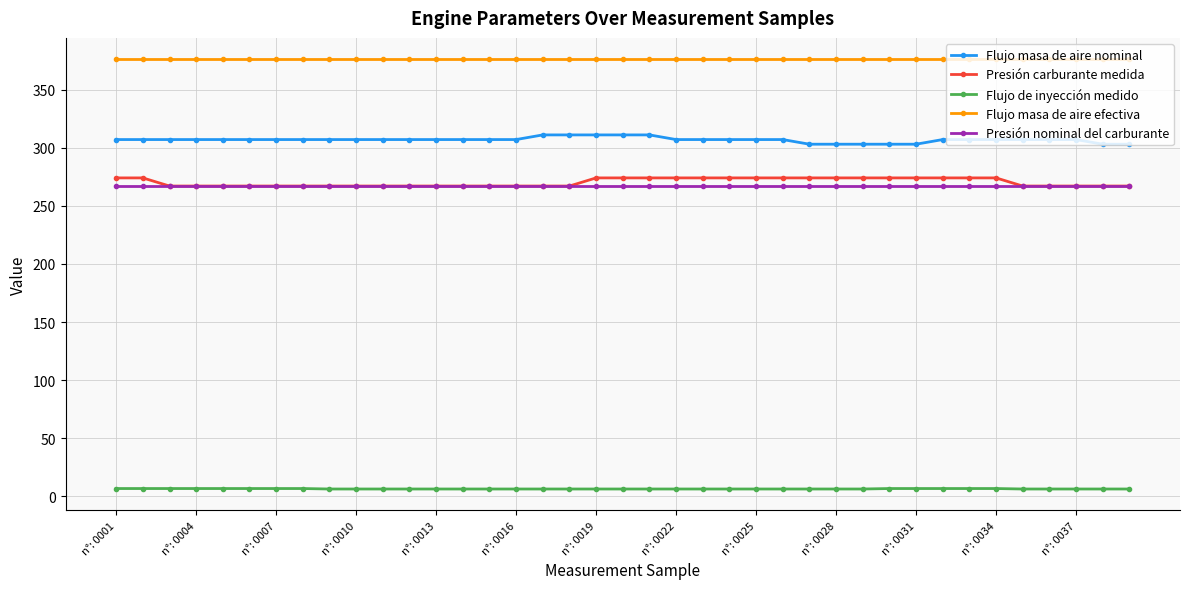

What is the value of the Flujo masa de aire efectiva point at the 24th from the left?

376.0